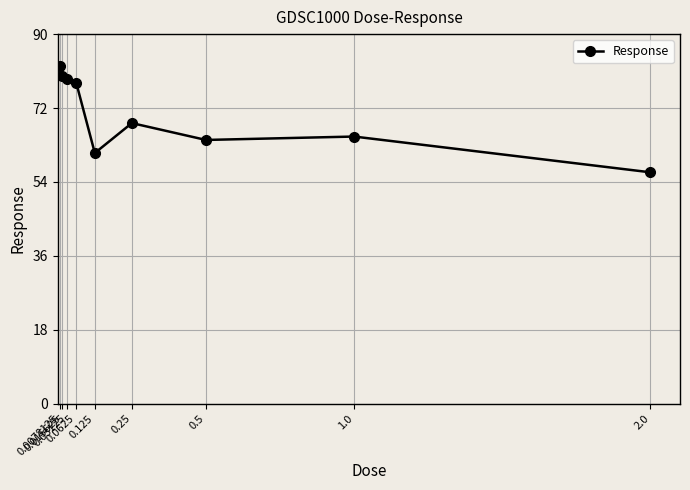

What is the sum of all values?

634.1